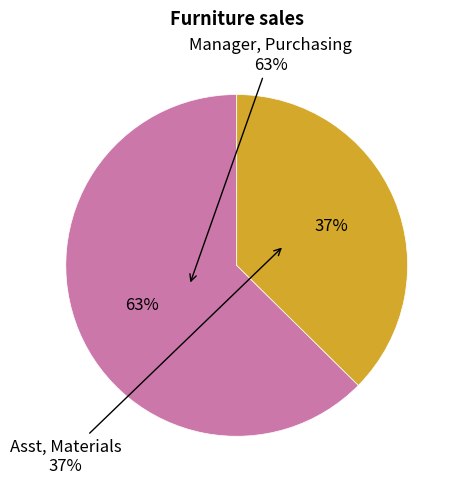

To the nearest percent, what percentage of the pie is Manager, Purchasing?

63%